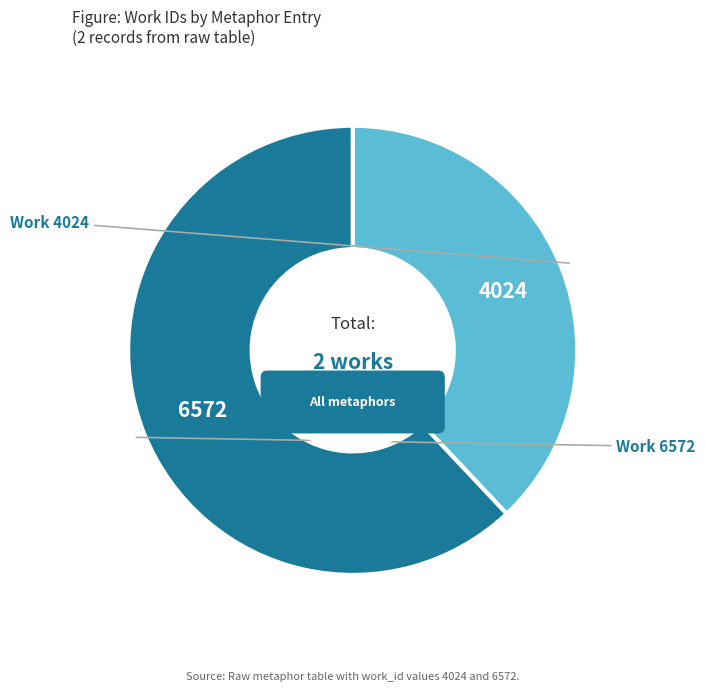

What is the smallest slice in the pie chart?

Work 4024